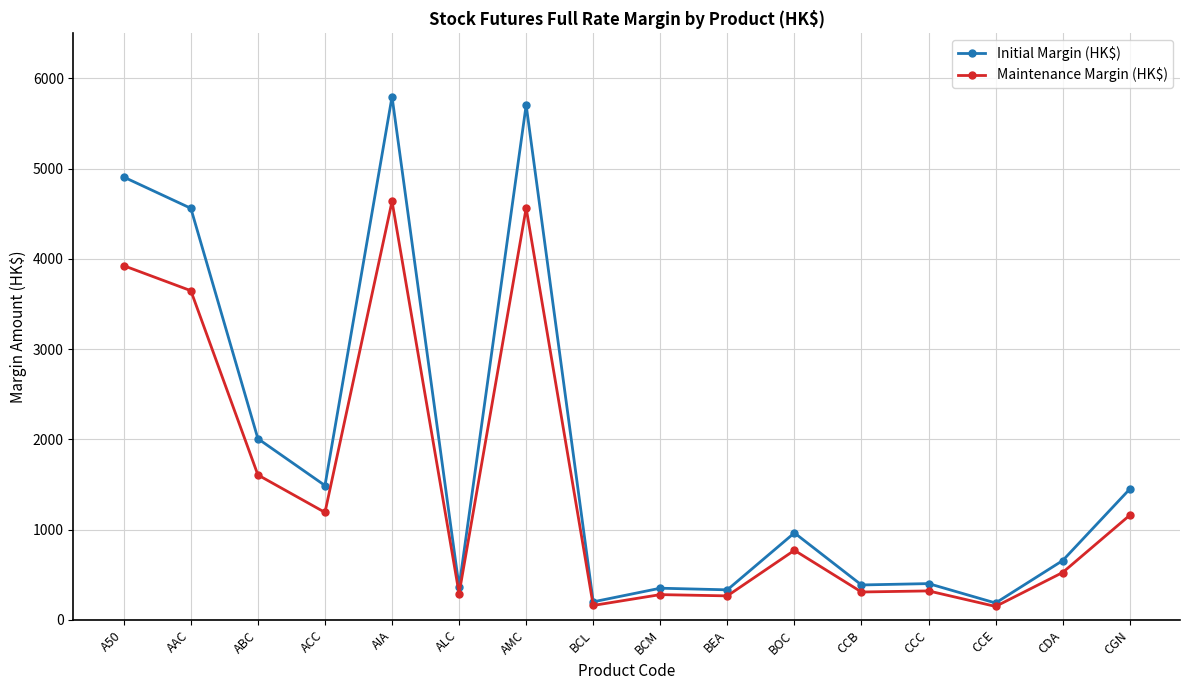

What position from the left is BCL?

8